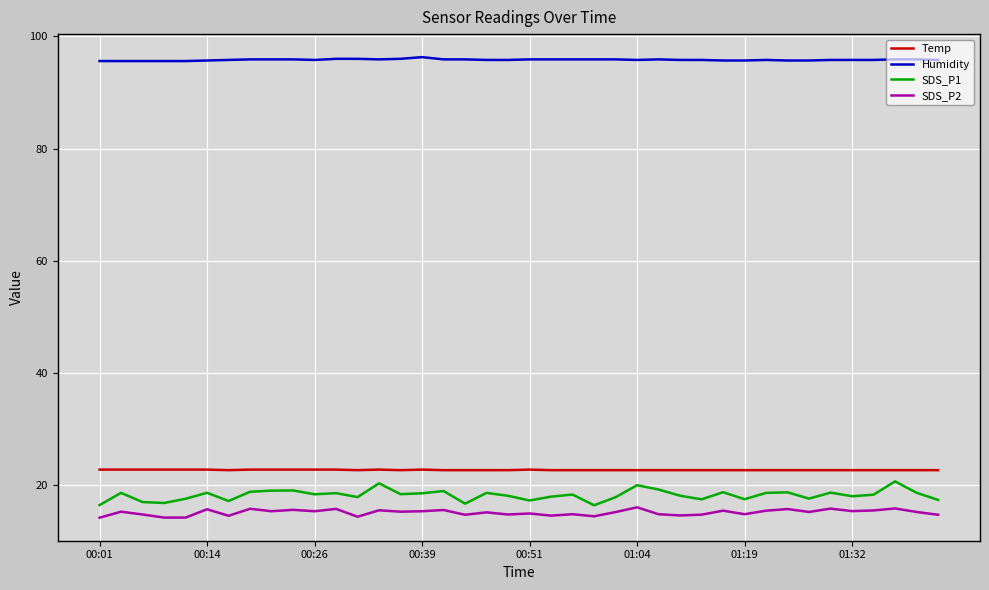

How many series are shown in this chart?

4